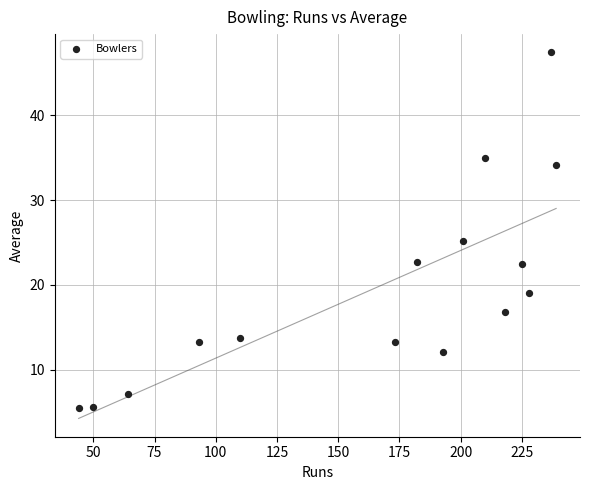

What is the range of Y values (max minus min)?

41.9